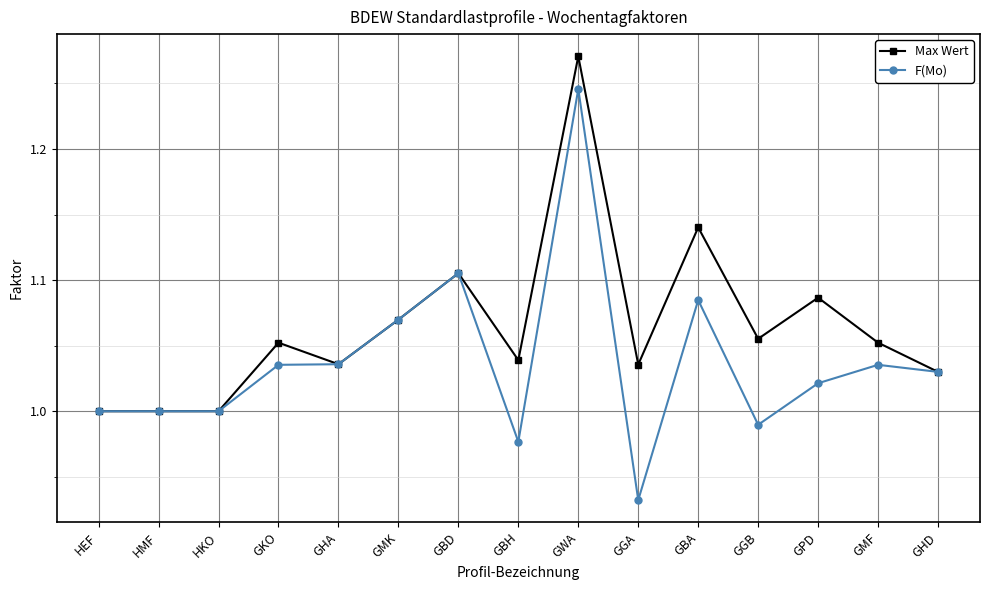

True or false: Max Wert has more than 2 points higher than both neighbors.

True